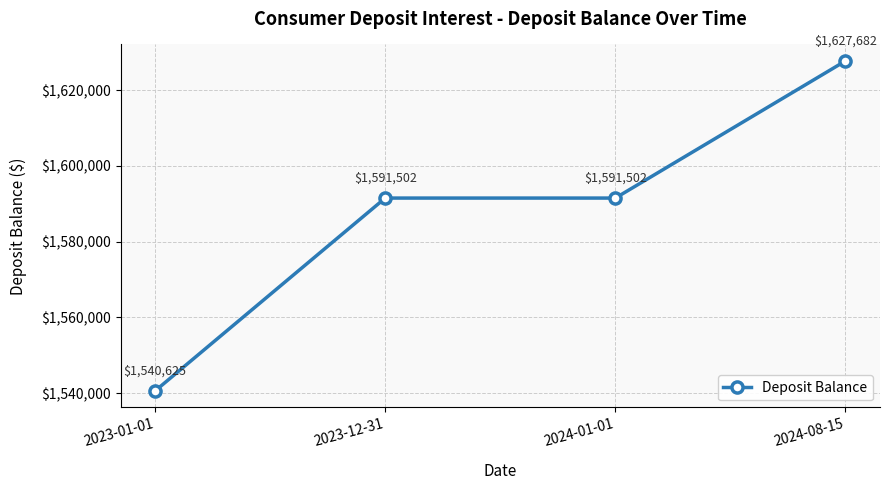

How many values exceed 1591502?

3